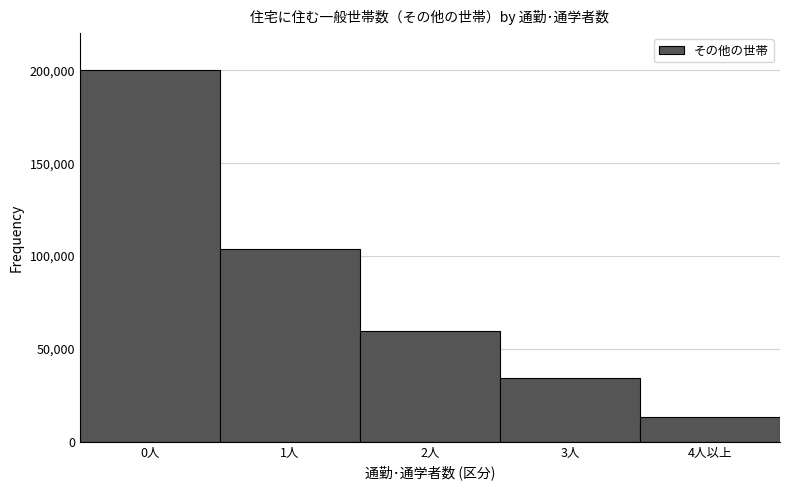

Reading right to left, list all the values displayed in this chart.

13439	34275	59796	103866	200332